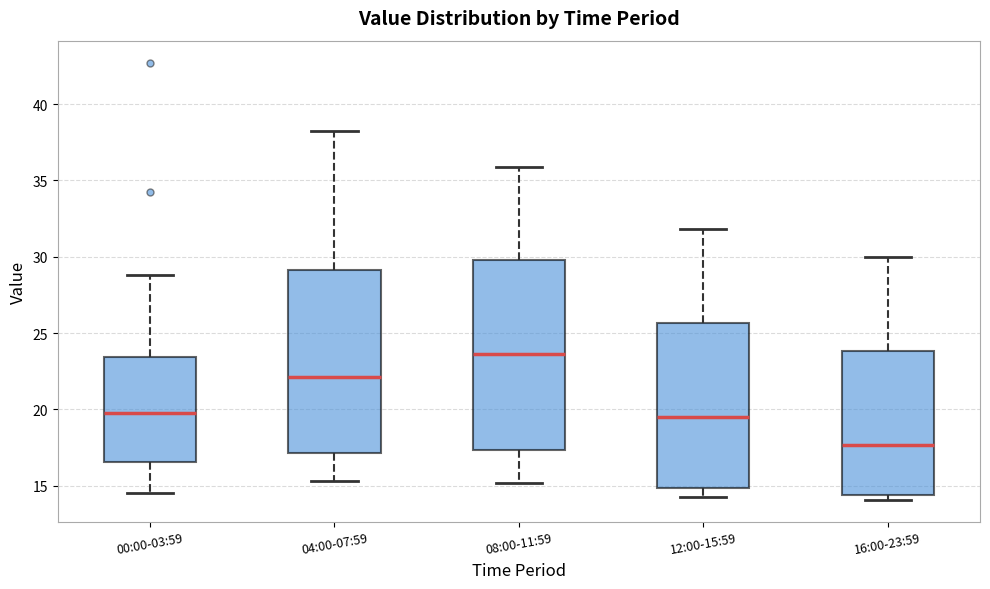

Reading left to right, read every box against the y-axis: the position of its median line, the range the box covers, and the ends of its whiskers. The values are not printed on the chart, so give them approximately, as read against the axis.

00:00-03:59: median 20.0, box 16.5 to 23.5, whiskers 14.5 to 29.0
04:00-07:59: median 22.0, box 17.0 to 29.0, whiskers 15.5 to 38.5
08:00-11:59: median 23.5, box 17.5 to 30.0, whiskers 15.0 to 36.0
12:00-15:59: median 19.5, box 15.0 to 25.5, whiskers 14.0 to 32.0
16:00-23:59: median 17.5, box 14.5 to 24.0, whiskers 14.0 to 30.0